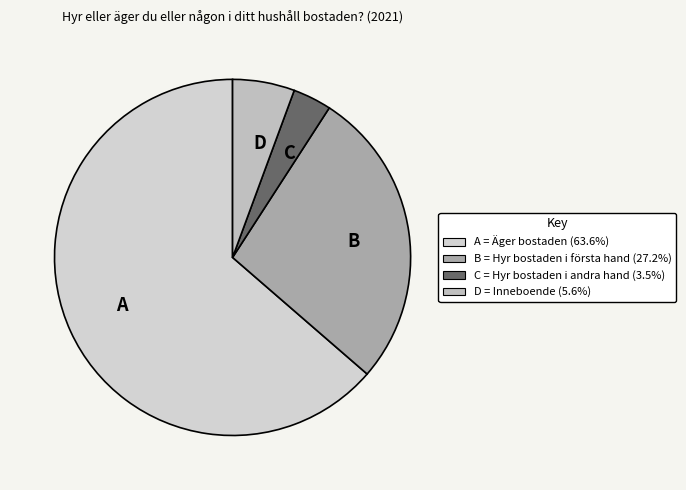

Approximately how many times larger is the value at A compared to B?

2.3